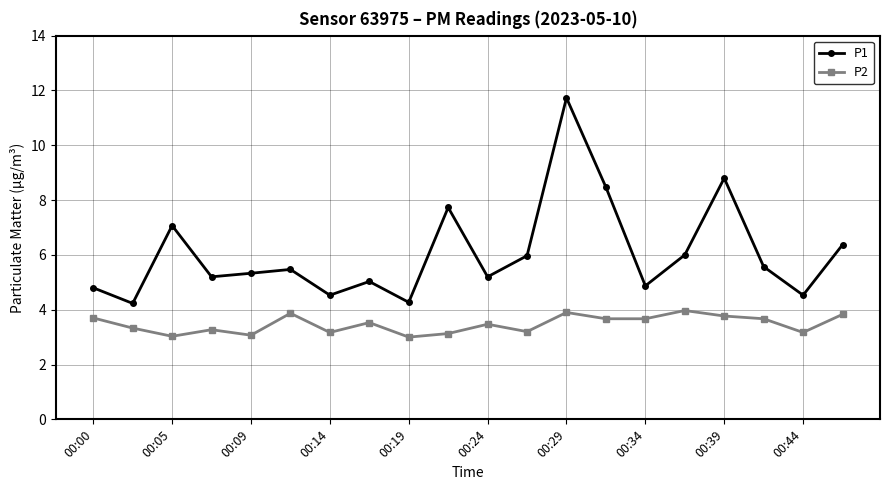

True or false: P2 and P1 cross at least once.

False